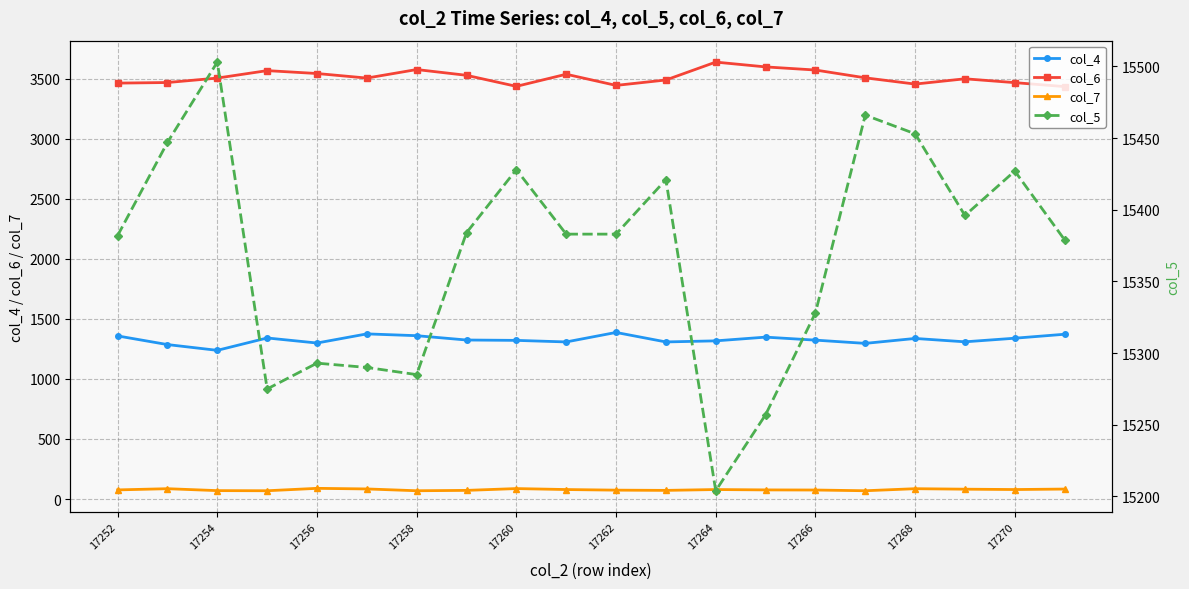

Is the value of col_7 at 17254 greater than the value of col_4 at 17260?

No